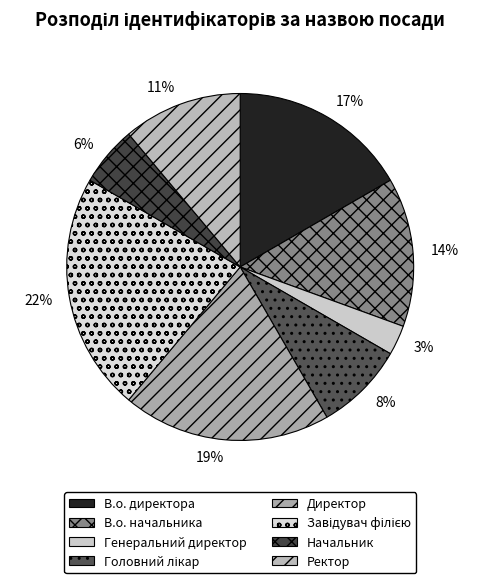

How many segments does this pie chart have?

8